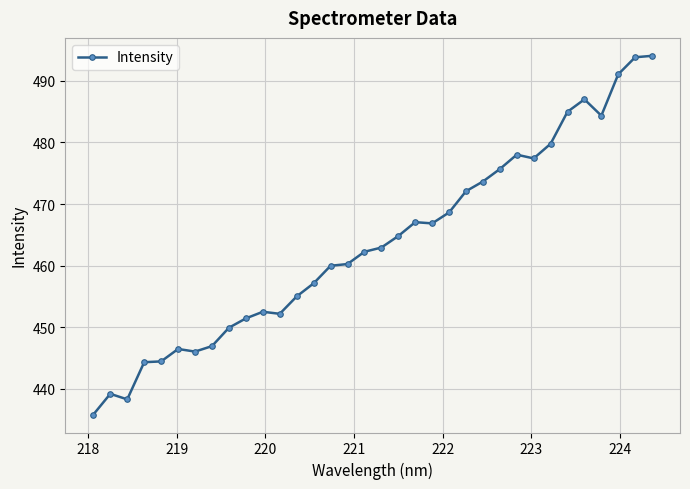

True or false: there are more than 1 points higher than both neighbors.

True